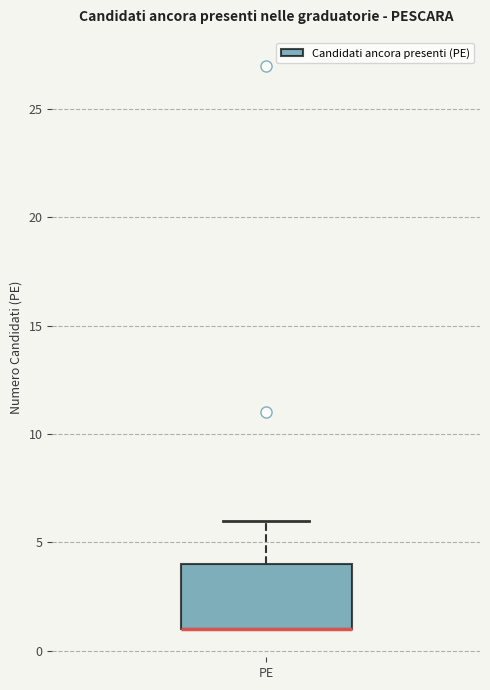

Where is the upper edge of the box for PE on the y-axis? The values are not printed on the chart, so give them approximately, as read against the axis.

4